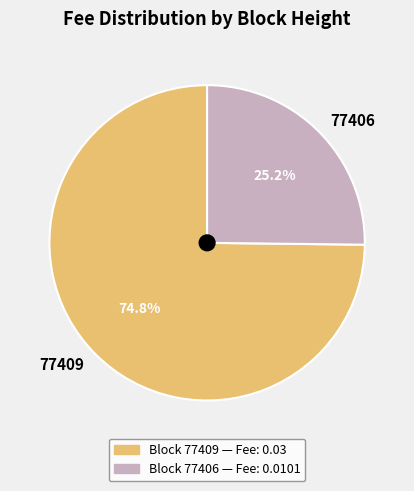

Is it true that 77409 is 64% of the pie?

False